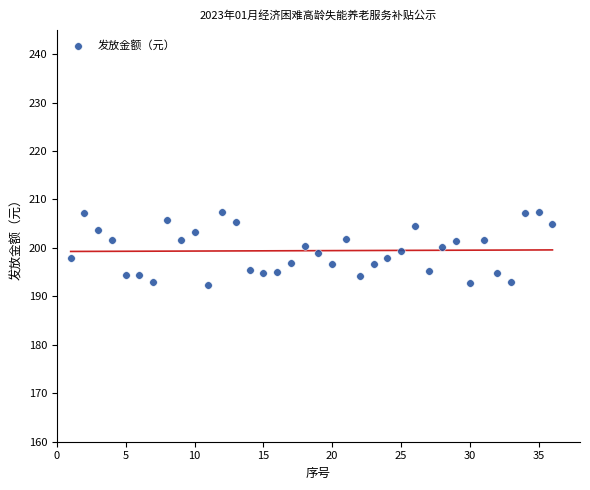

What is the range of X values (max minus min)?

35.0